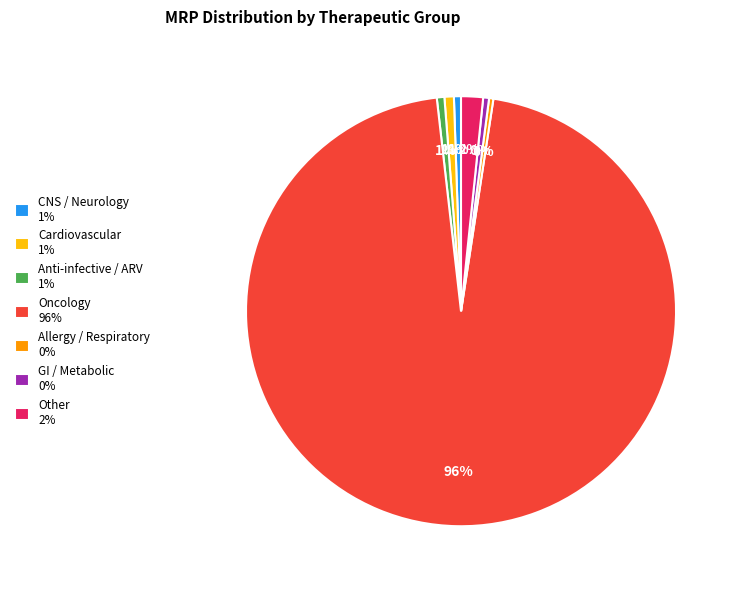

How many slices are in this pie chart?

7